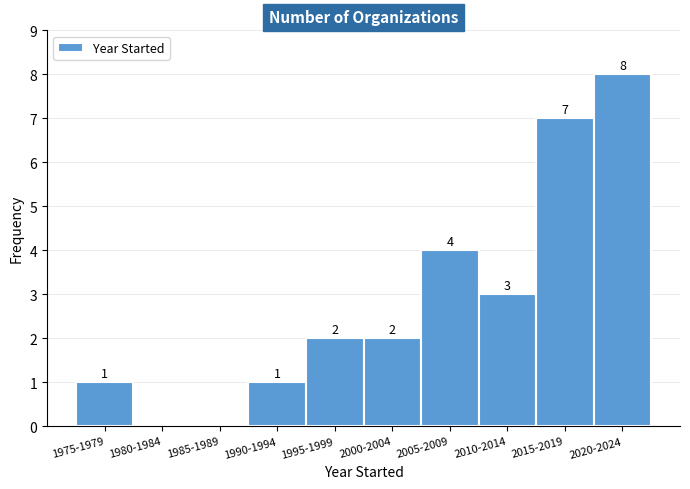

Reading right to left, list all the values displayed in this chart.

2020-2024=8	2015-2019=7	2010-2014=3	2005-2009=4	2000-2004=2	1995-1999=2	1990-1994=1	1985-1989=0	1980-1984=0	1975-1979=1